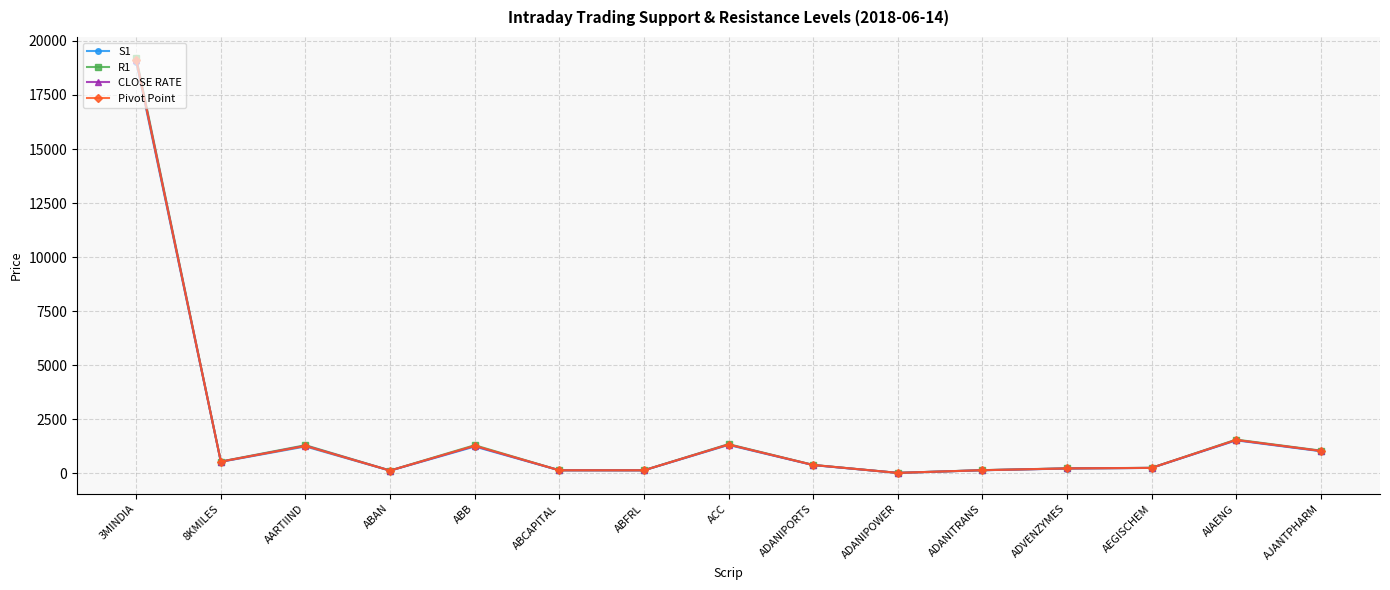

How many values in the R1 series exceed 389?

8